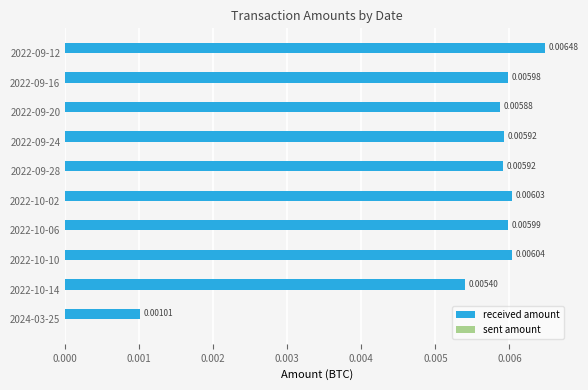

Between 2024-03-25 and 2022-09-24, which is larger?

2022-09-24